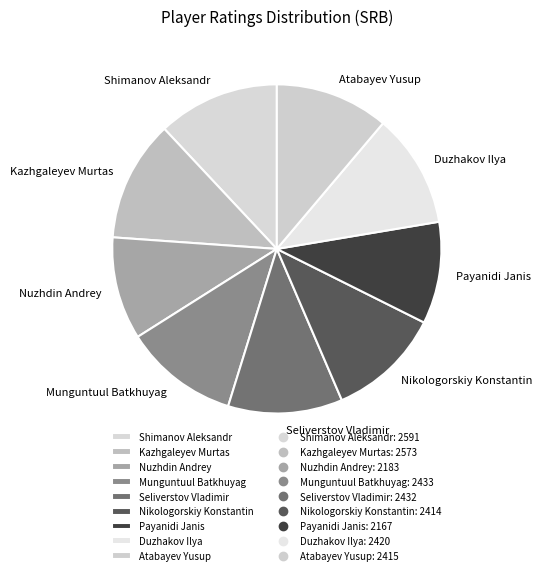

Approximately how many times larger is the value at Payanidi Janis compared to Kazhgaleyev Murtas?

0.8